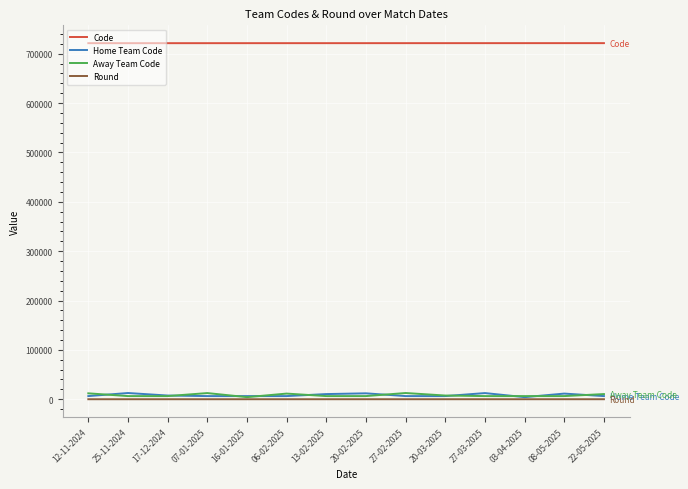

Read the Home Team Code value at 12-11-2024, to the nearest 50.

6350